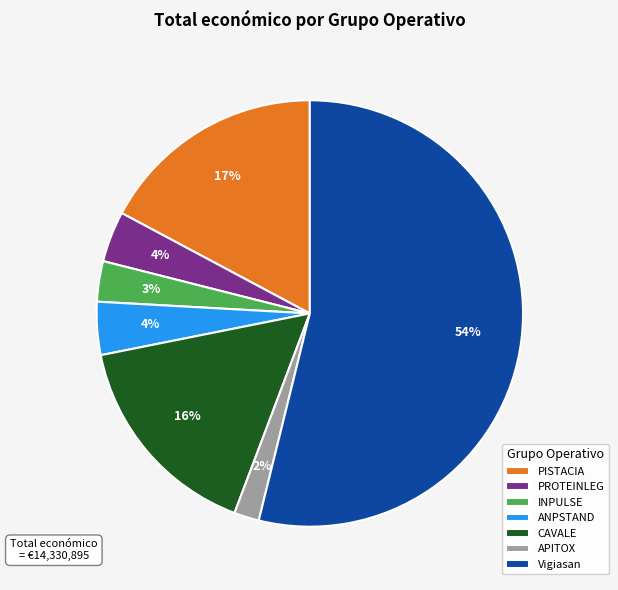

Which slice is the largest?

Vigiasan